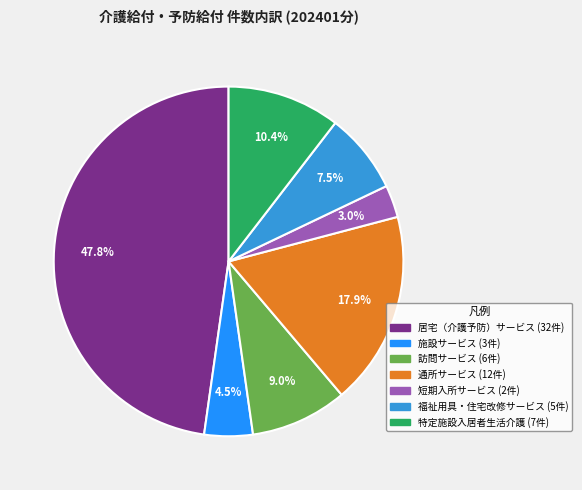

Is there a majority slice in this chart?

No